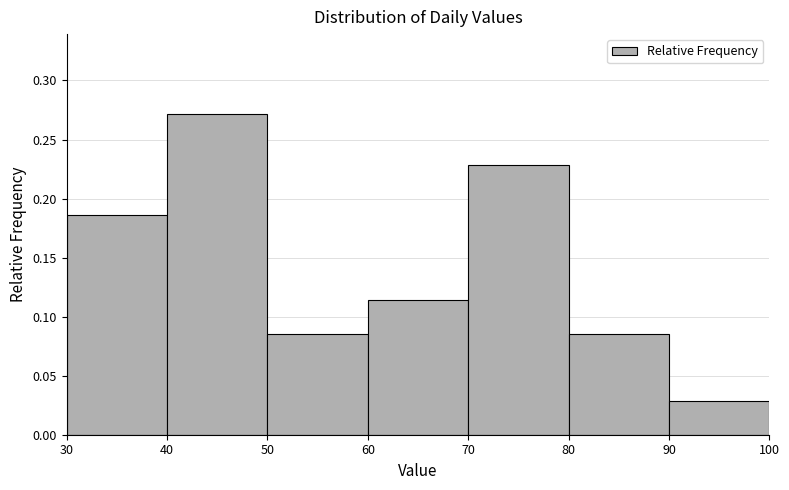

Reading left to right, transcribe this chart: for each bar, give the range it covers on the x-axis and its height. The values are not printed on the chart, so give them approximately, as read against the axis.

30 to 40: 0.185
40 to 50: 0.270
50 to 60: 0.085
60 to 70: 0.115
70 to 80: 0.230
80 to 90: 0.085
90 to 100: 0.030